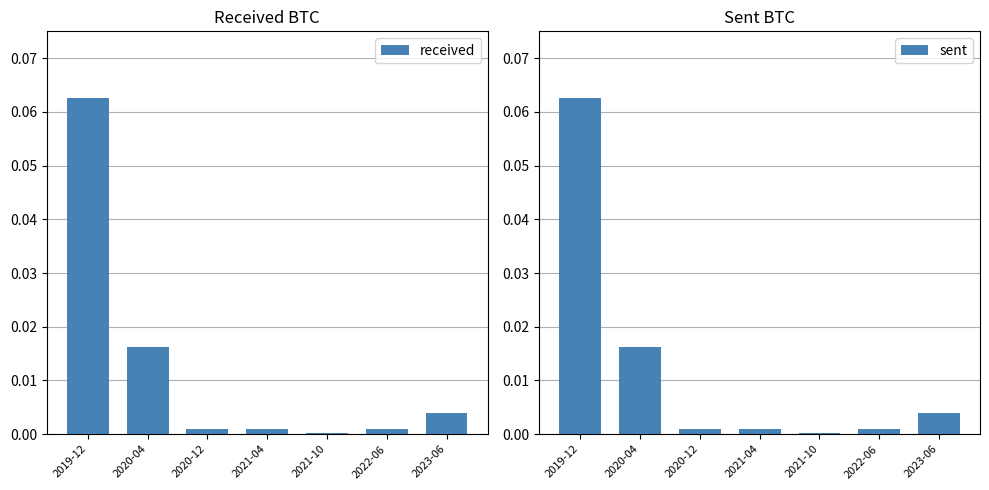

The received series shows 0.0 at 2023-06. True or false?

False